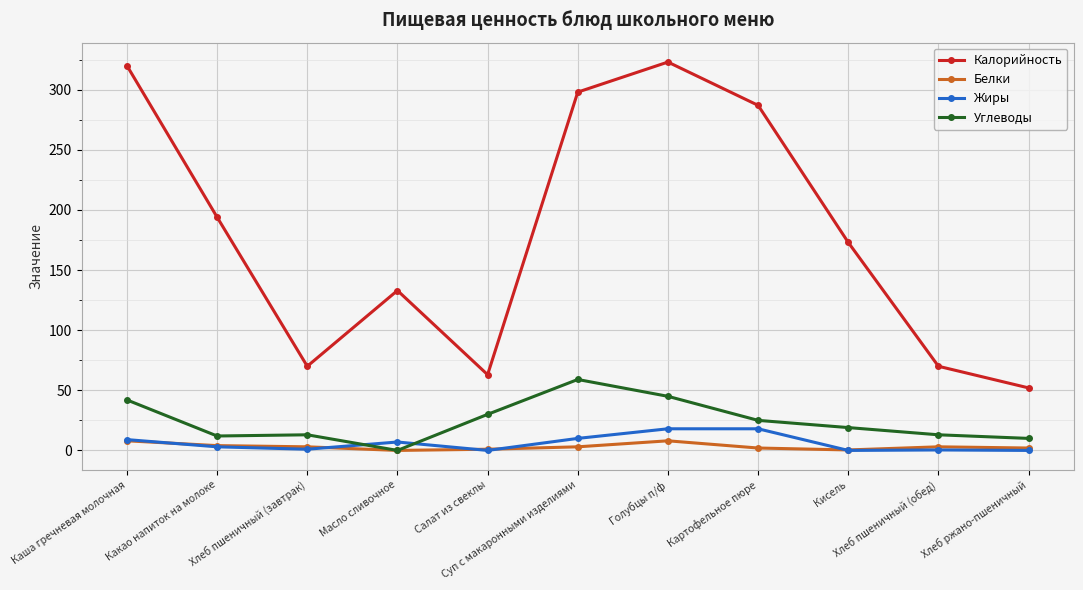

Which series has the largest range (max minus min)?

Калорийность